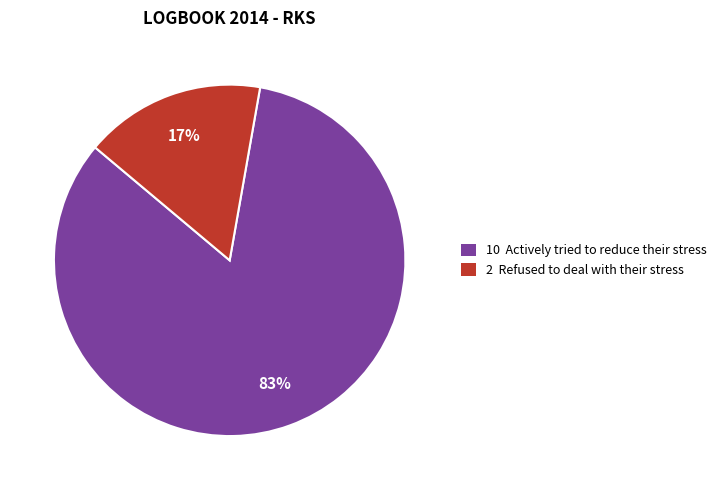

Is there a majority slice in this chart?

Yes